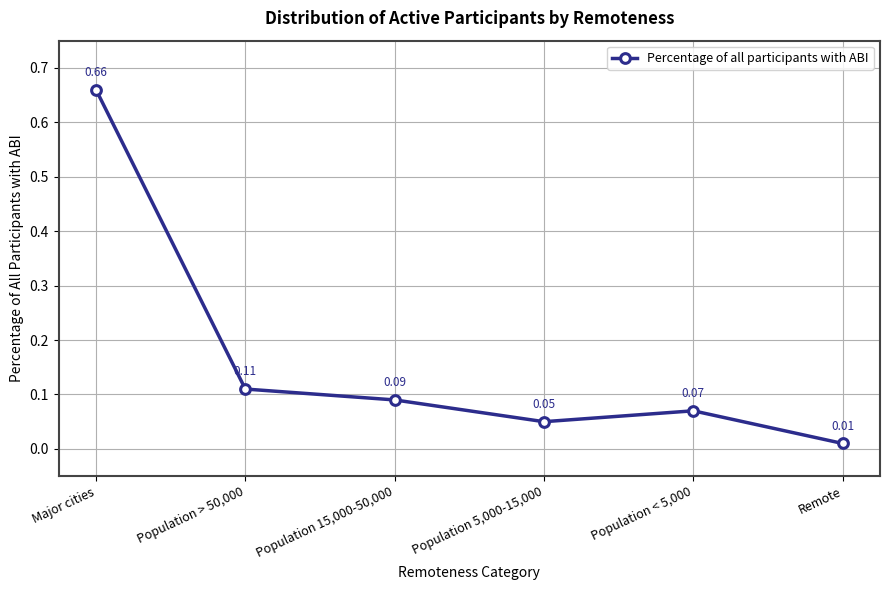

What is the label of the 5th point from the right?

Population > 50,000